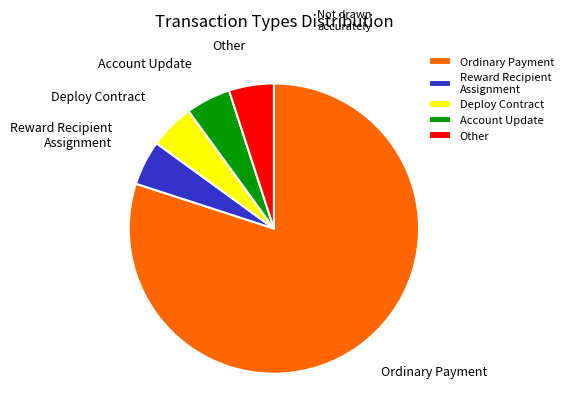

What is the largest slice in the pie chart?

Ordinary Payment